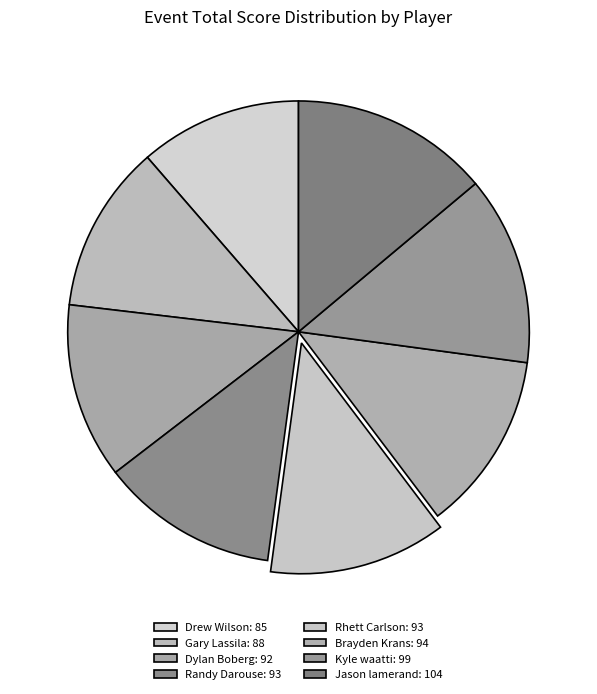

Rank the categories by value from lowest to highest.

Drew Wilson, Gary Lassila, Dylan Boberg, Randy Darouse, Rhett Carlson, Brayden Krans, Kyle waatti, Jason lamerand